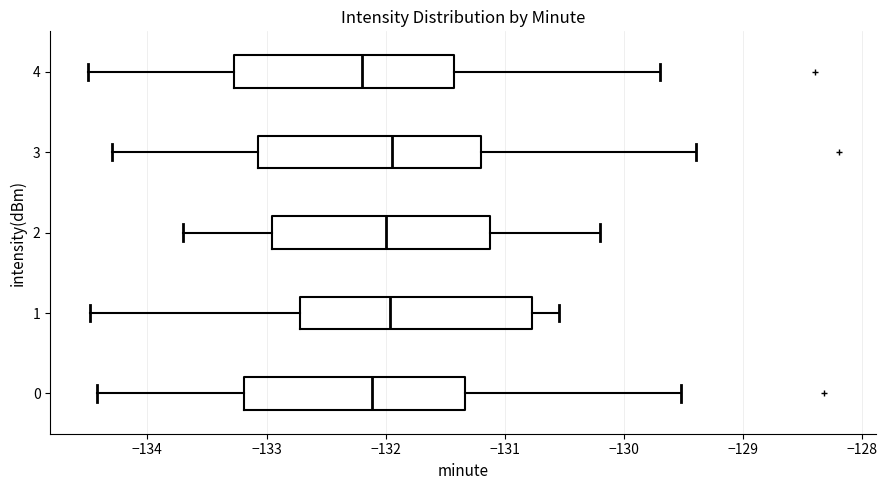

Reading bottom to top, transcribe this box plot: for each box, give where its median line is, the range the box spans, and where its two whiskers end, as read against the x-axis. The values are not printed on the chart, so give them approximately, as read against the axis.

0: median -132.1, box -133.2 to -131.3, whiskers -134.4 to -129.5
1: median -132.0, box -132.7 to -130.8, whiskers -134.5 to -130.5
2: median -132.0, box -132.9 to -131.1, whiskers -133.7 to -130.2
3: median -131.9, box -133.1 to -131.2, whiskers -134.3 to -129.4
4: median -132.2, box -133.3 to -131.4, whiskers -134.5 to -129.7